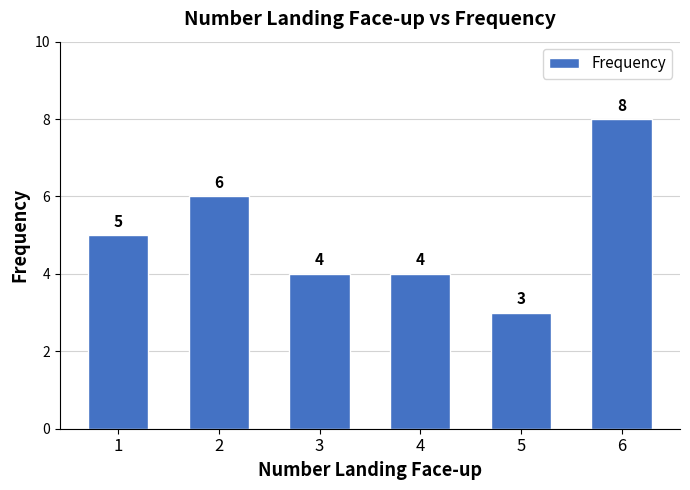

How many data points does each series have?

6